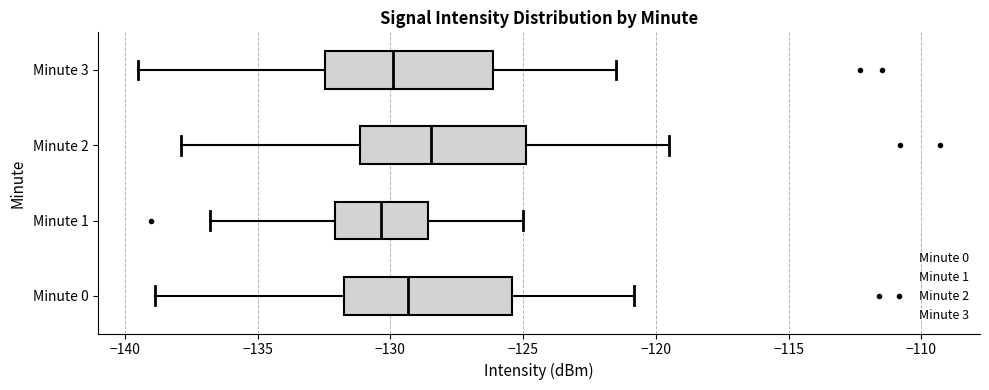

Reading bottom to top, read every box against the x-axis: the position of its median line, the range the box covers, and the ends of its whiskers. The values are not printed on the chart, so give them approximately, as read against the axis.

Minute 0: median -129.5, box -132.0 to -125.5, whiskers -139.0 to -121.0
Minute 1: median -130.5, box -132.0 to -128.5, whiskers -137.0 to -125.0
Minute 2: median -128.5, box -131.0 to -125.0, whiskers -138.0 to -119.5
Minute 3: median -130.0, box -132.5 to -126.0, whiskers -139.5 to -121.5